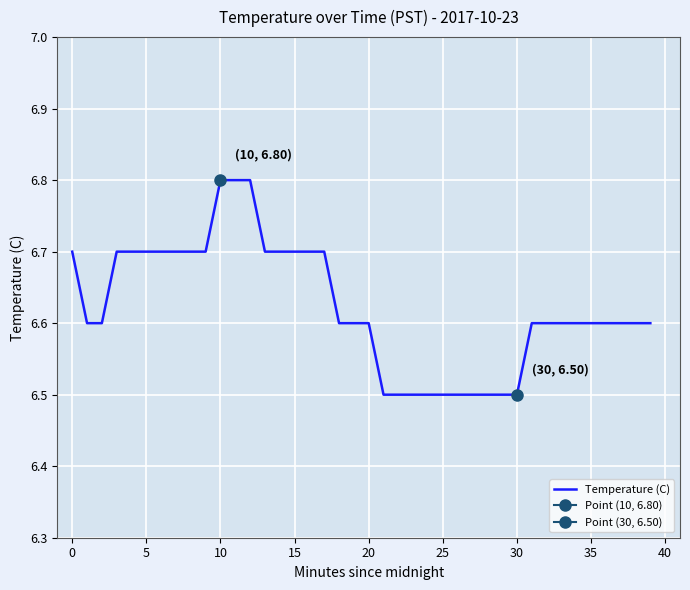

At which category does the chart reach its minimum across all series?

21